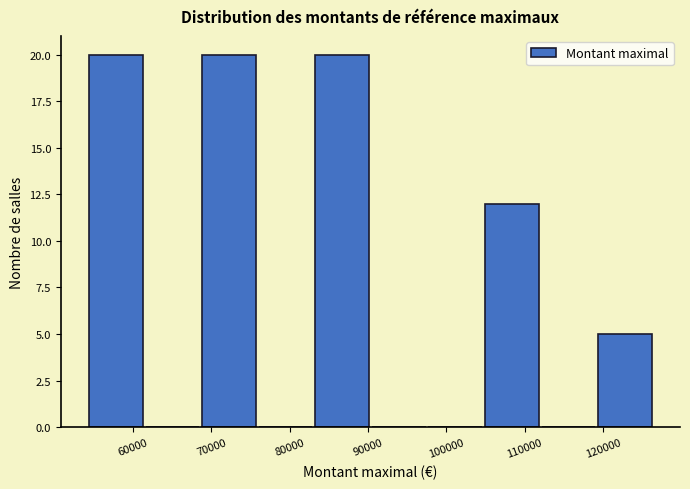

Reading left to right, transcribe this chart: for each bar, give the range it covers on the x-axis and its height. Neither the bar edges nor the heights are printed on the chart, so give them approximately, as read against the axes.

54000 to 61000: 20
61000 to 69000: 0
69000 to 76000: 20
76000 to 83000: 0
83000 to 90000: 20
90000 to 98000: 0
98000 to 105000: 0
105000 to 112000: 12
112000 to 119000: 0
119000 to 126000: 5